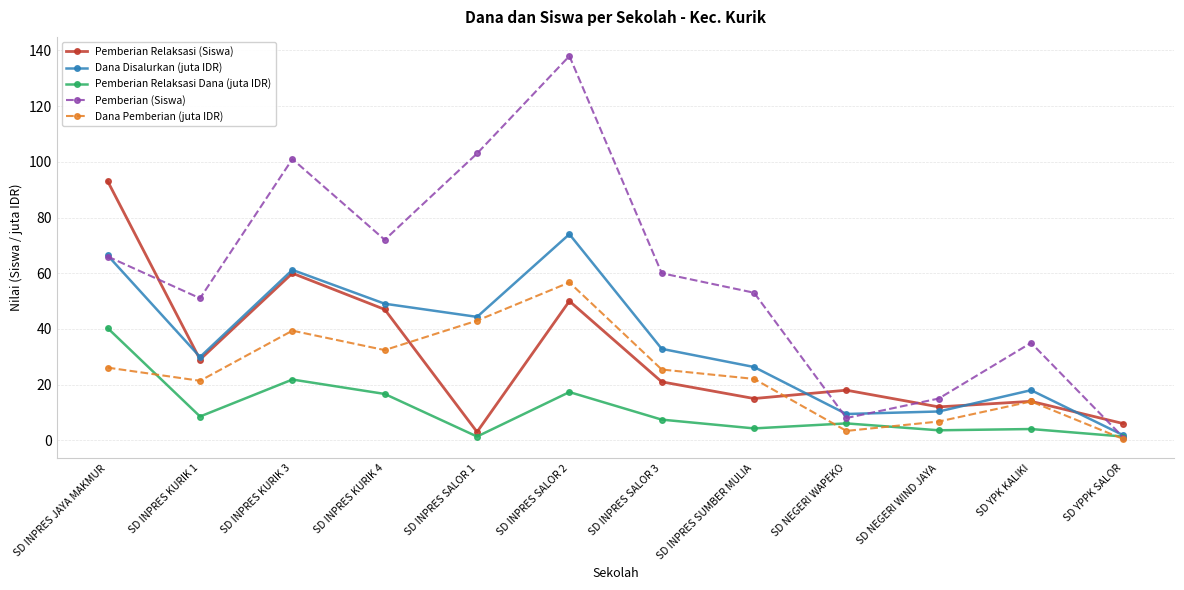

Which series has the widest spread of values?

Pemberian (Siswa)